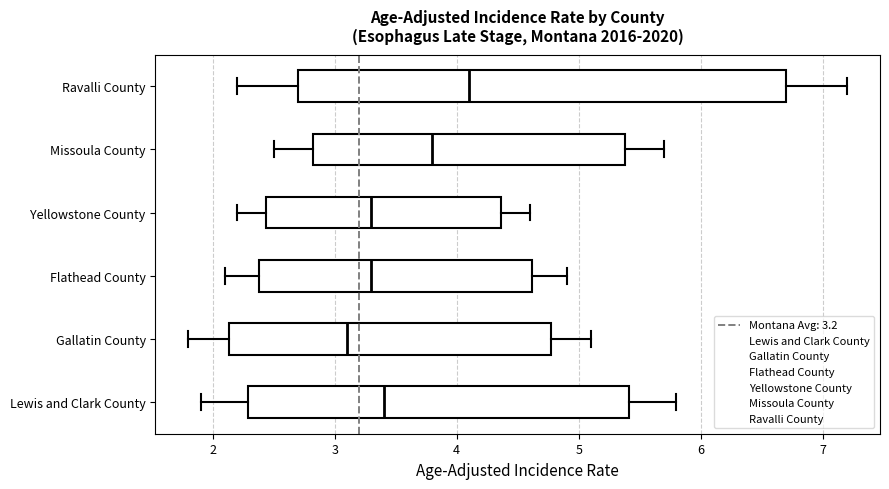

Reading bottom to top, read every box against the x-axis: the position of its median line, the range the box covers, and the ends of its whiskers. The values are not printed on the chart, so give them approximately, as read against the axis.

Lewis and Clark County: median 3.4, box 2.3 to 5.4, whiskers 1.9 to 5.8
Gallatin County: median 3.1, box 2.1 to 4.8, whiskers 1.8 to 5.1
Flathead County: median 3.3, box 2.4 to 4.6, whiskers 2.1 to 4.9
Yellowstone County: median 3.3, box 2.4 to 4.4, whiskers 2.2 to 4.6
Missoula County: median 3.8, box 2.8 to 5.4, whiskers 2.5 to 5.7
Ravalli County: median 4.1, box 2.7 to 6.7, whiskers 2.2 to 7.2